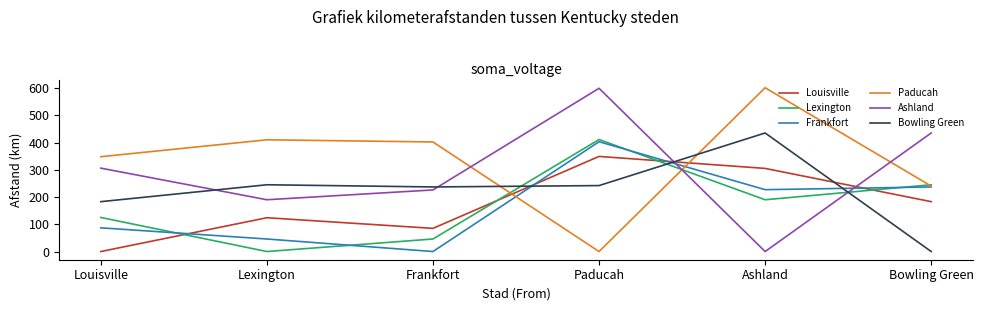

How many interior local valleys does the Ashland series have?

2